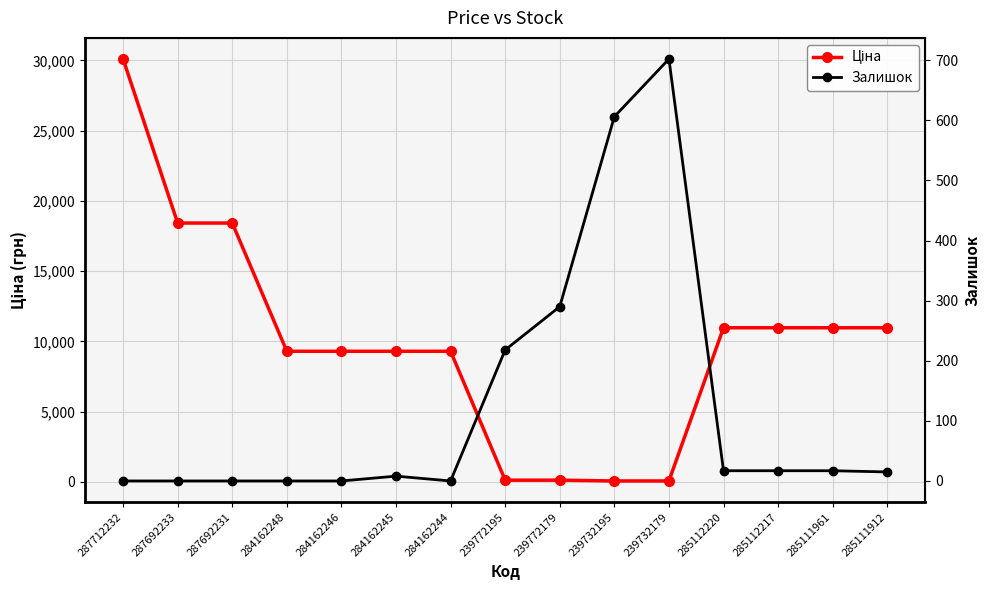

How many interior local peaks does the Залишок series have?

2